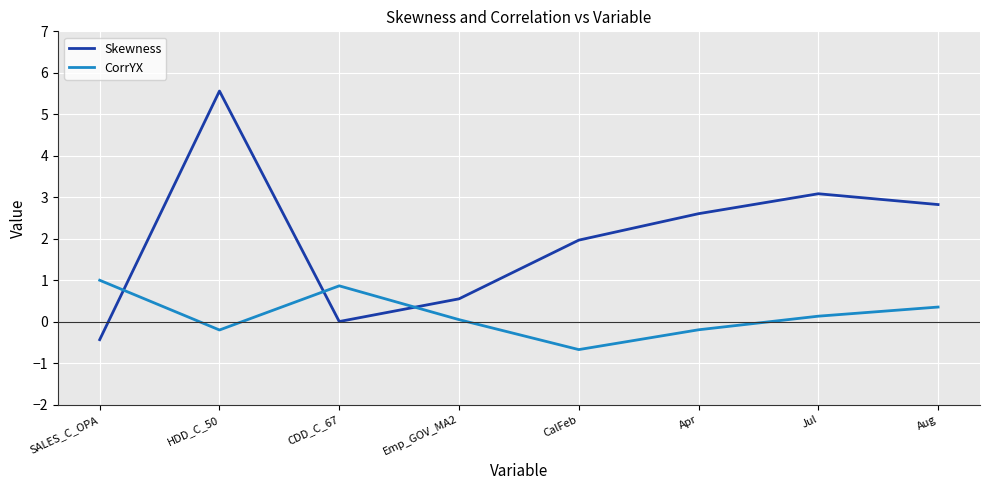

What position from the right is Apr?

3